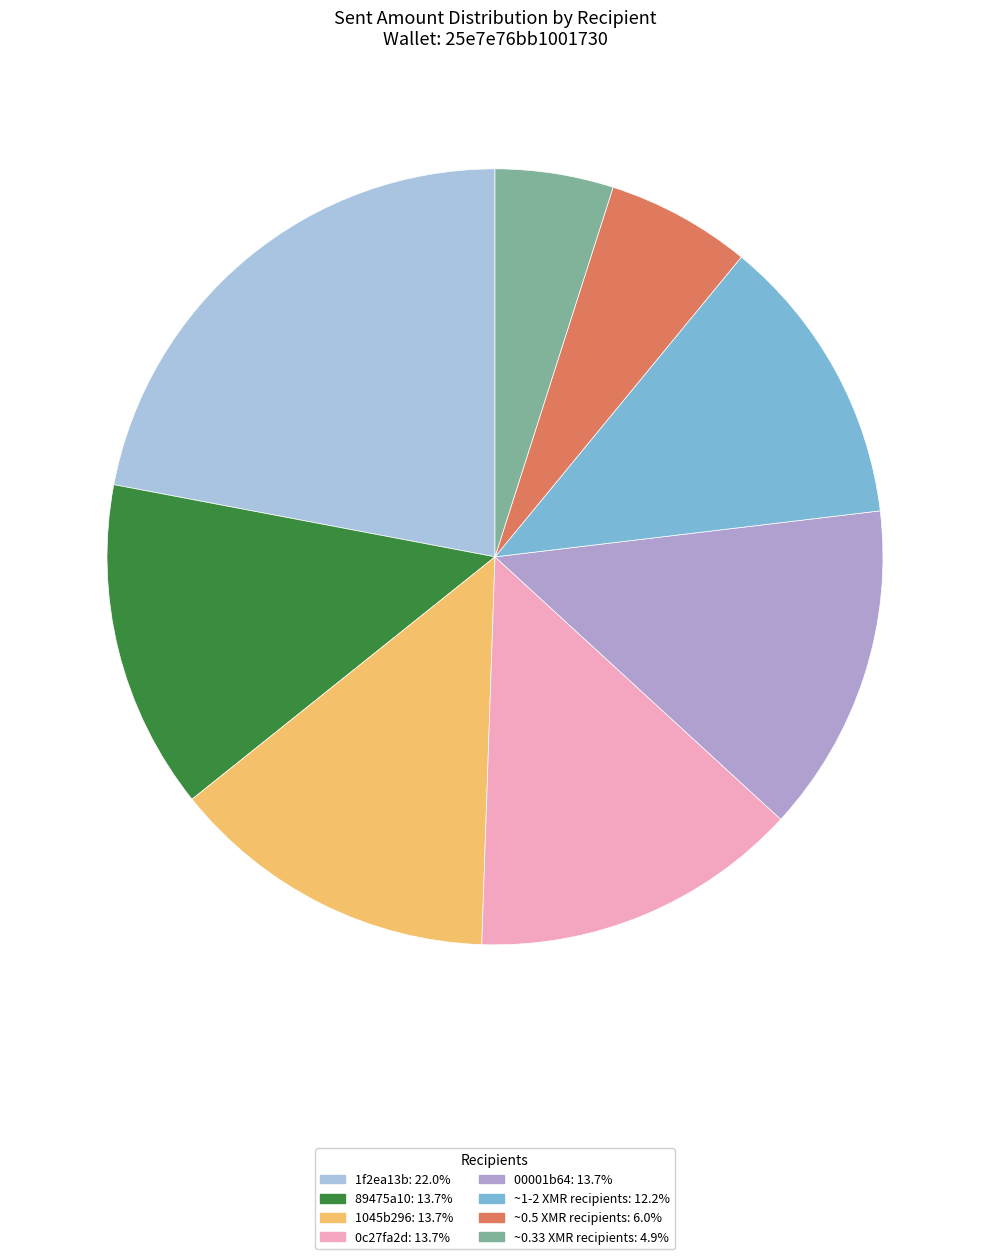

Does any single category account for the majority?

No